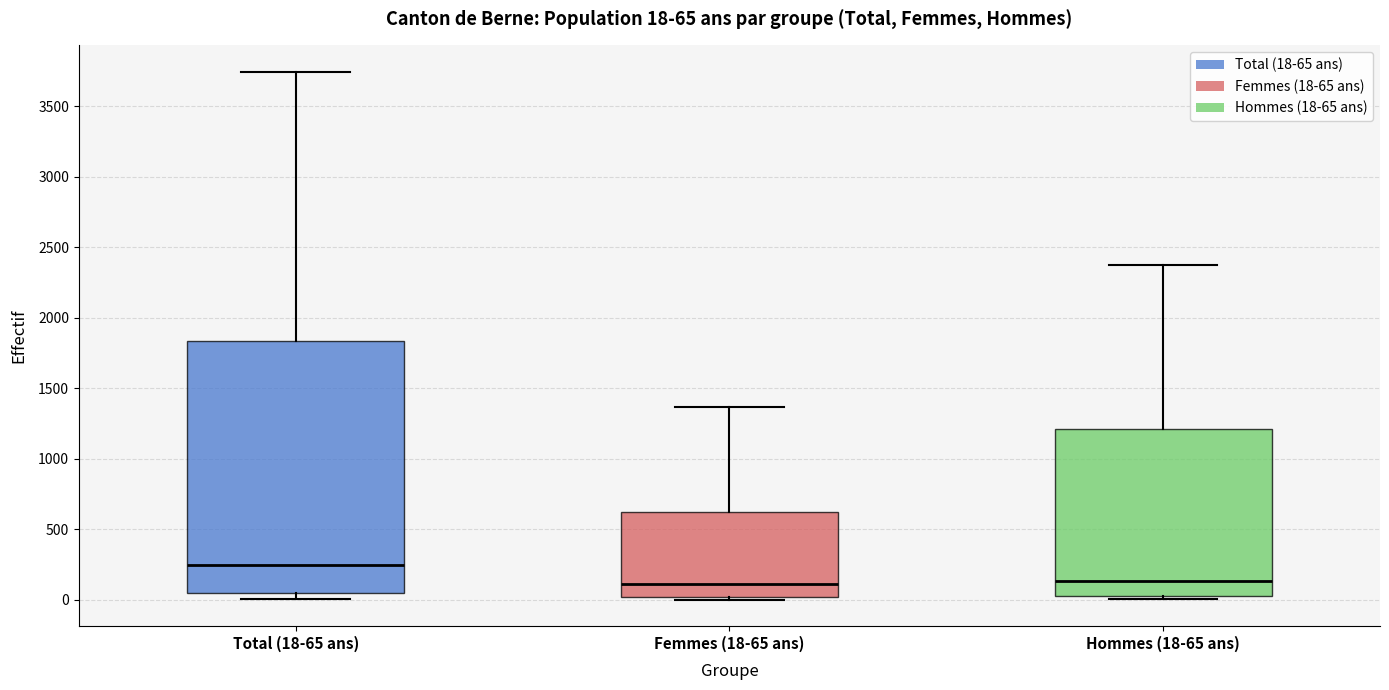

Which box is the tallest, from its lower edge to its upper edge?

Total (18-65 ans)